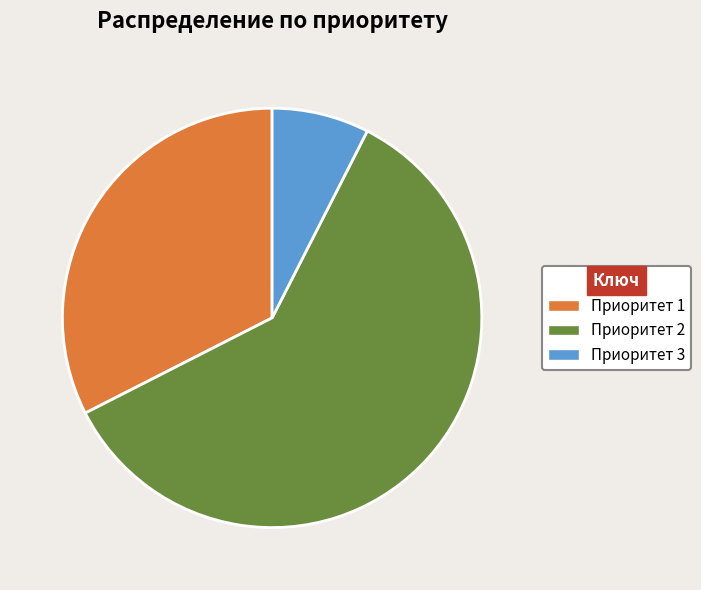

What is the majority slice?

Приоритет 2